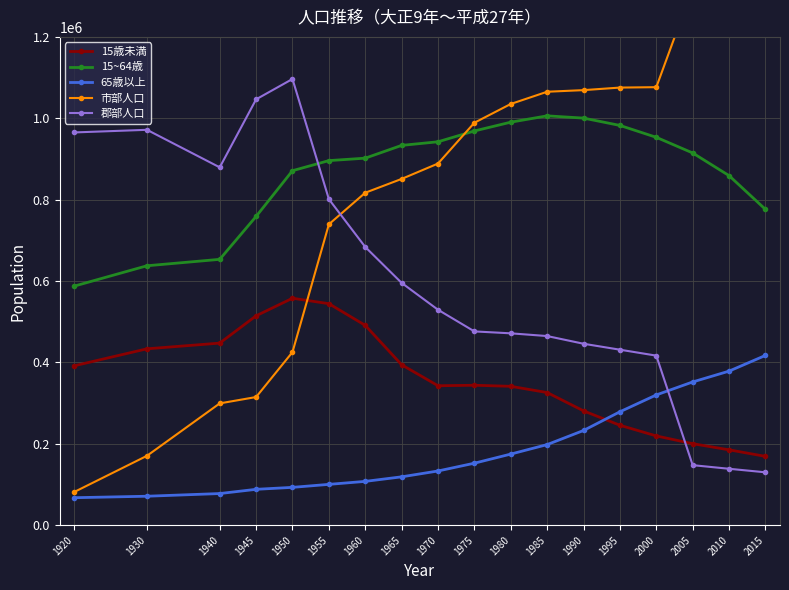

Is the value of 65歳以上 at 2015 greater than the value of 郡部人口 at 1995?

No